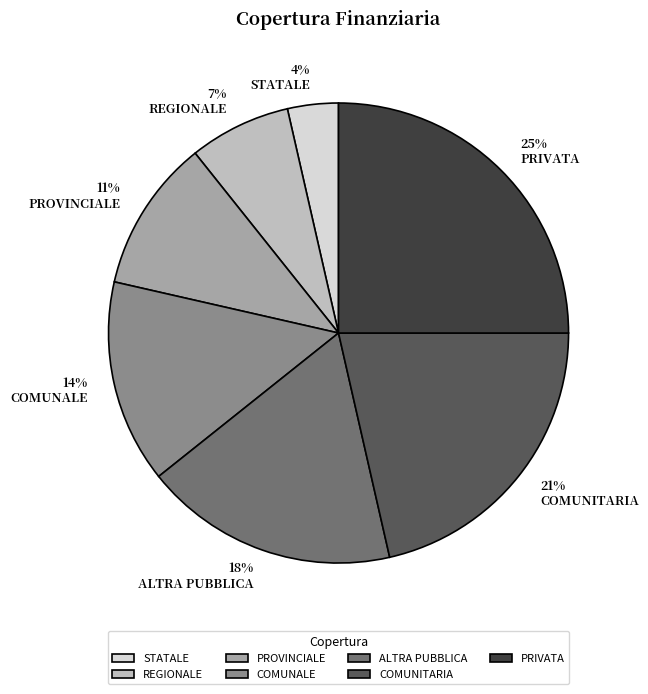

To the nearest percent, what is the combined percentage of STATALE and REGIONALE?

11%